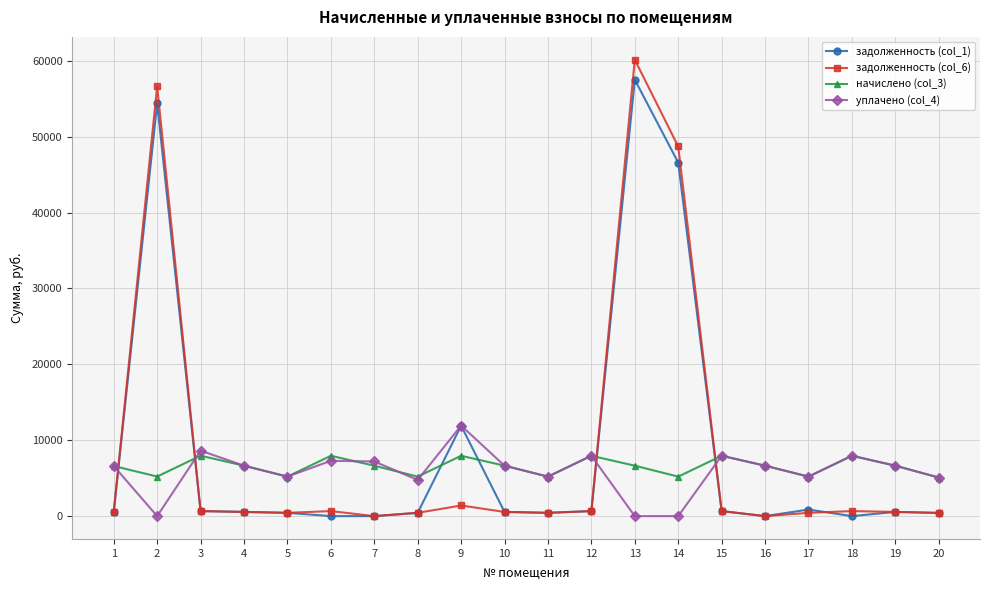

What is the difference between the highest and lowest values at 9?

10530.0